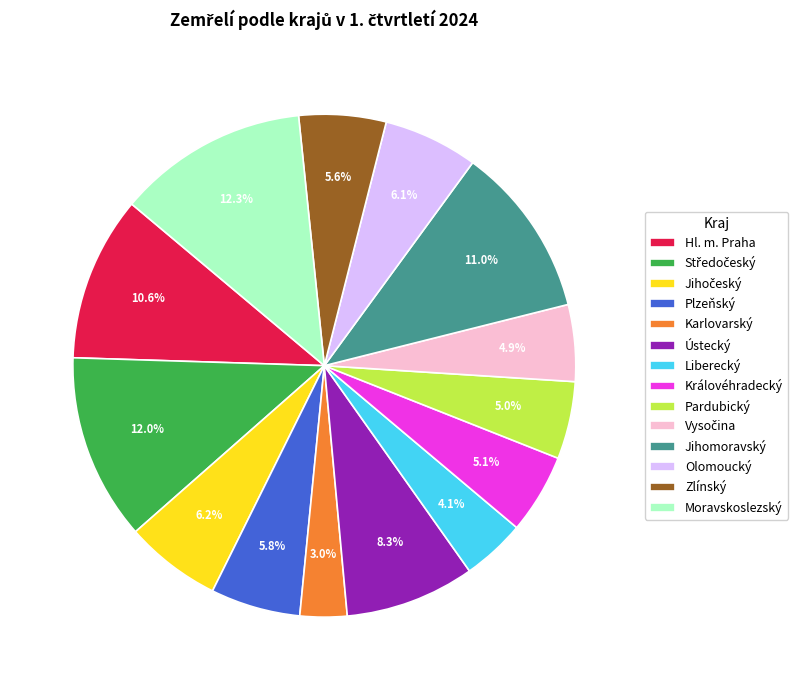

What is the ratio of the value at Zlínský to the value at Jihomoravský?

0.5